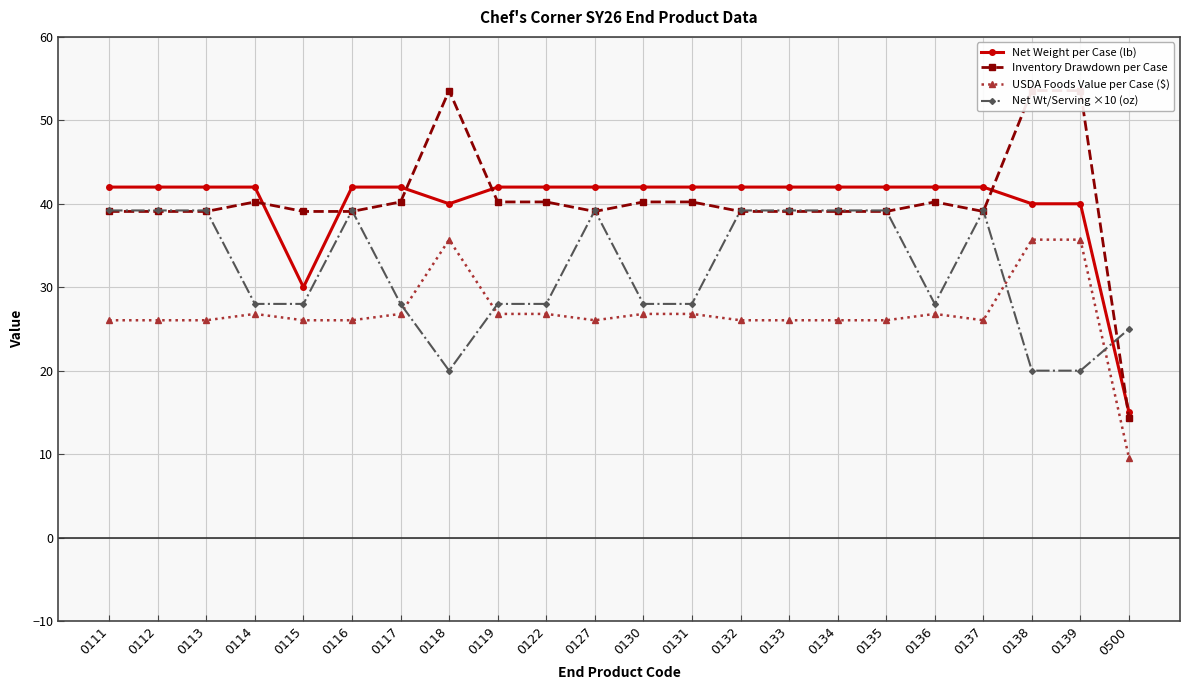

What is the sum of the Inventory Drawdown per Case values at 0117 and 0132?

79.3